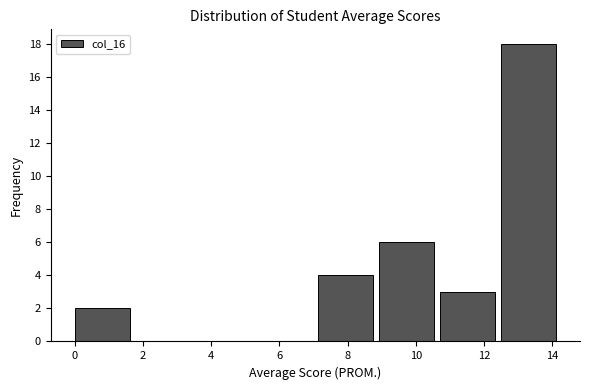

How tall is the bar that spans 0.0 to 1.8 on the x-axis? Neither the bar edges nor the heights are printed on the chart, so give them approximately, as read against the axes.

2